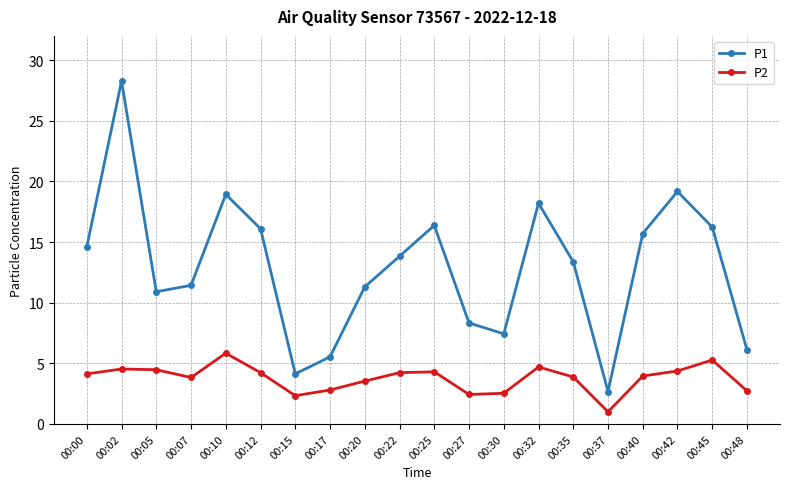

True or false: P1 and P2 intersect in this chart.

False